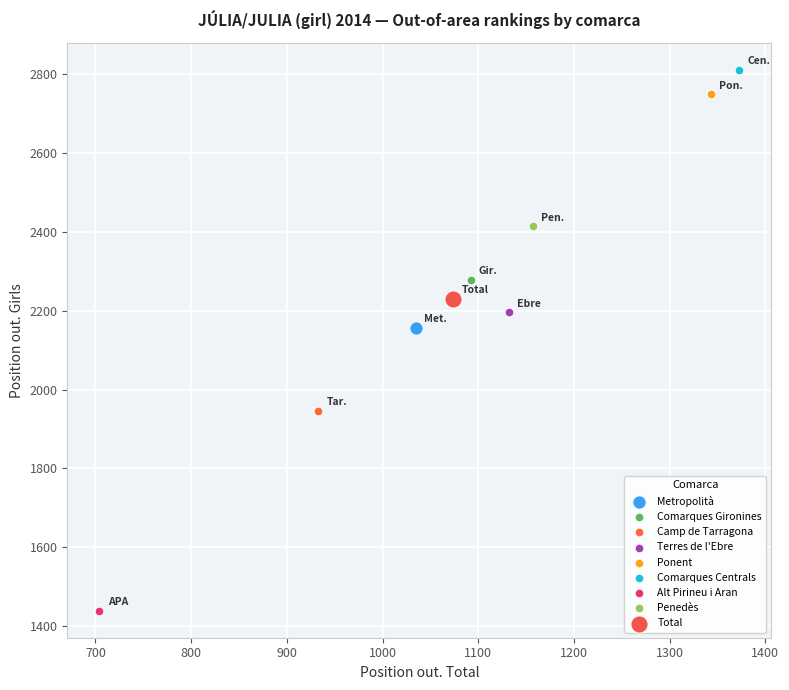

What are all the series names shown in the legend?

Metropolità, Comarques Gironines, Camp de Tarragona, Terres de l'Ebre, Ponent, Comarques Centrals, Alt Pirineu i Aran, Penedès, Total